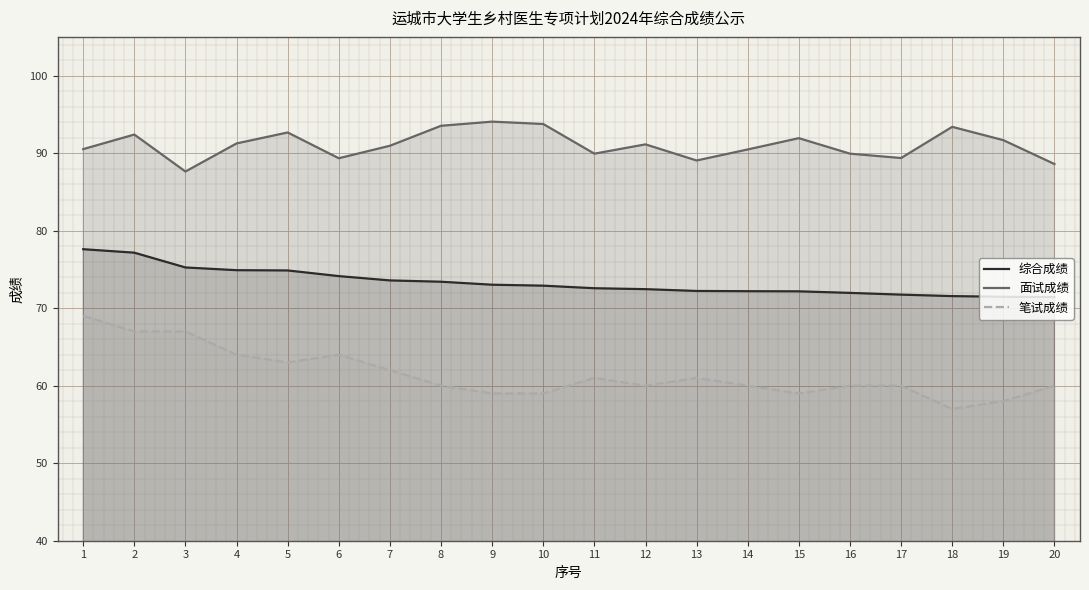

What is the difference between the highest and lowest values at 12?

31.1